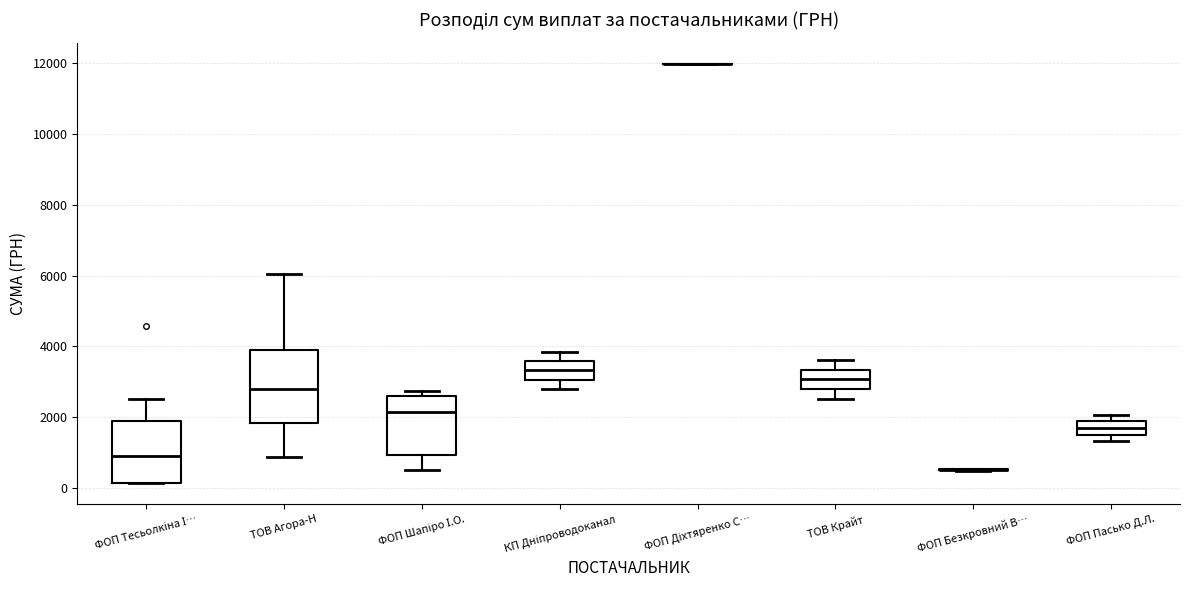

Reading left to right, transcribe this box plot: for each box, give where its median line is, the range the box spans, and where its two whiskers end, as read against the y-axis. The values are not printed on the chart, so give them approximately, as read against the axis.

ФОП Тесьолкіна І…: median 800, box 200 to 1800, whiskers 200 to 2600
ТОВ Агора-Н: median 2800, box 1800 to 4000, whiskers 800 to 6000
ФОП Шапіро І.О.: median 2200, box 1000 to 2600, whiskers 600 to 2800
КП Дніпроводоканал: median 3400, box 3000 to 3600, whiskers 2800 to 3800
ФОП Діхтяренко С…: box collapsed to a line at 12000, whiskers 12000 to 12000
ТОВ Крайт: median 3000, box 2800 to 3400, whiskers 2600 to 3600
ФОП Безкровний В…: box collapsed to a line at 600, whiskers 400 to 600
ФОП Пасько Д.Л.: median 1600 (inside the box), box 1600 to 1800, whiskers 1400 to 2000